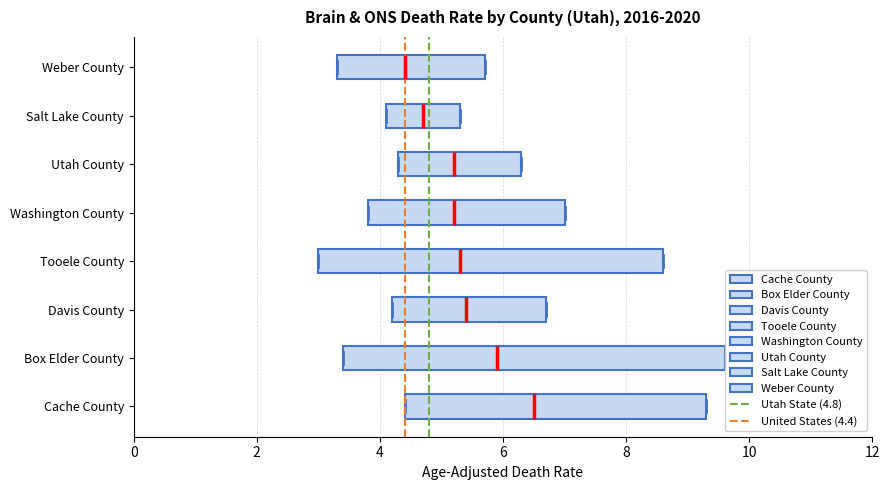

Where is the right edge of the box for Cache County on the x-axis? The values are not printed on the chart, so give them approximately, as read against the axis.

9.4